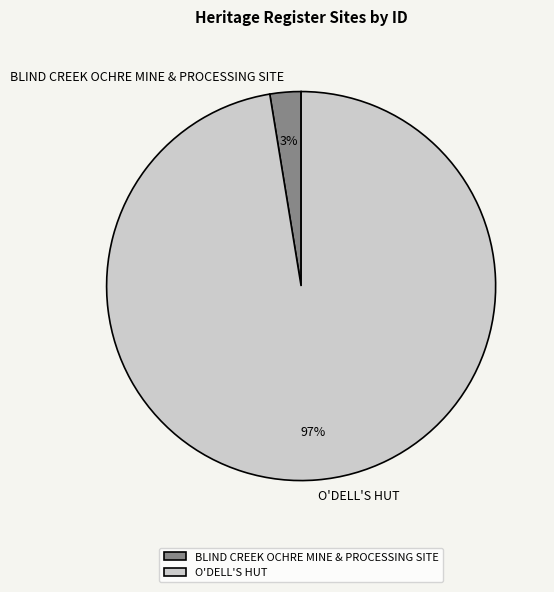

Which has a higher value, O'DELL'S HUT or BLIND CREEK OCHRE MINE & PROCESSING SITE?

O'DELL'S HUT